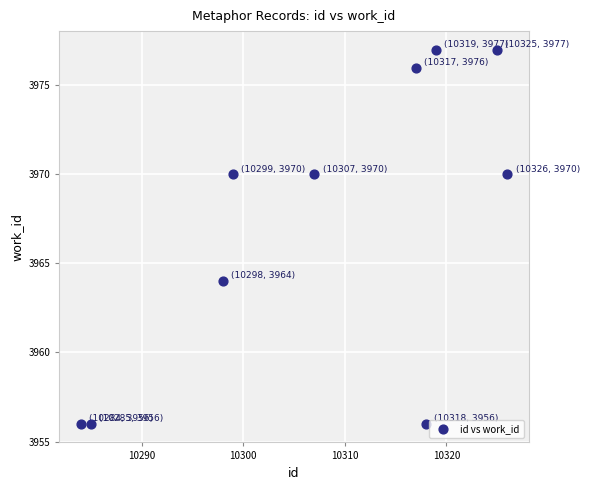

What is the range of X values (max minus min)?

42